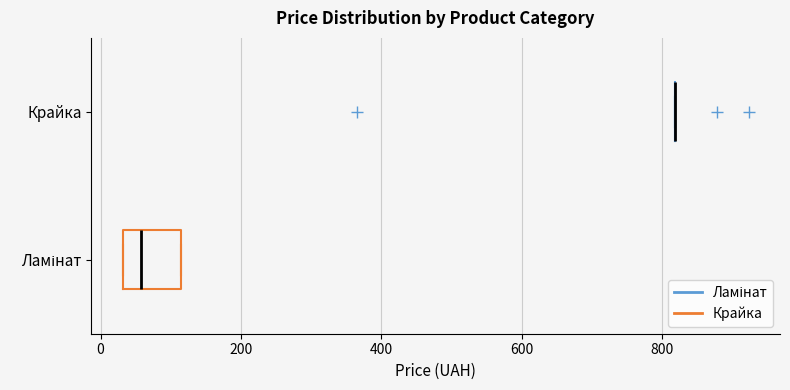

Comparing the boxes themselves (not the whiskers), which one is the widest?

Ламінат